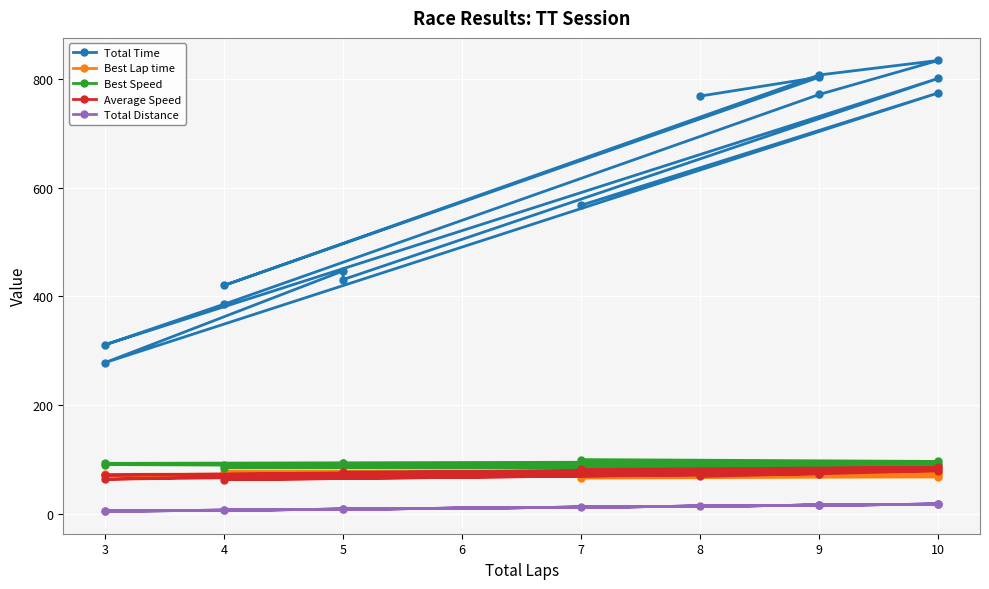

How many categories are shown in the chart?

14